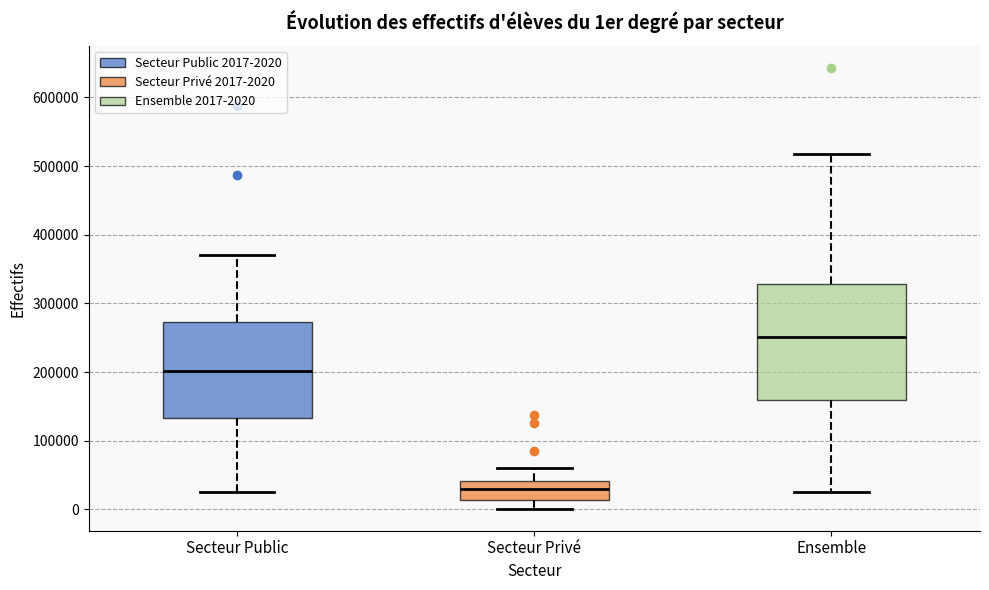

Reading left to right, transcribe this box plot: for each box, give where its median line is, the range the box spans, and where its two whiskers end, as read against the y-axis. The values are not printed on the chart, so give them approximately, as read against the axis.

Secteur Public: median 200000, box 130000 to 270000, whiskers 20000 to 370000
Secteur Privé: median 30000, box 10000 to 40000, whiskers 0 to 60000
Ensemble: median 250000, box 160000 to 330000, whiskers 30000 to 520000